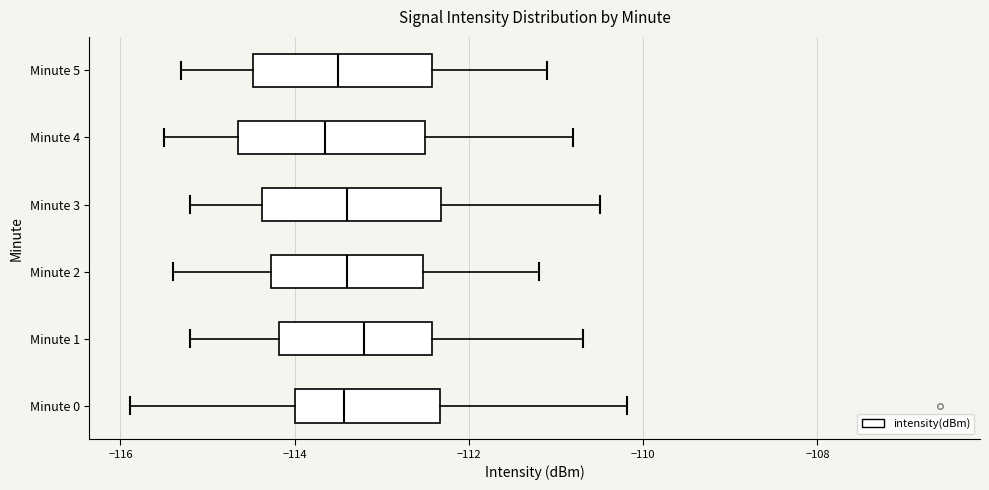

Where does the median line of the box for Minute 0 sit on the x-axis? The values are not printed on the chart, so give them approximately, as read against the axis.

-113.4